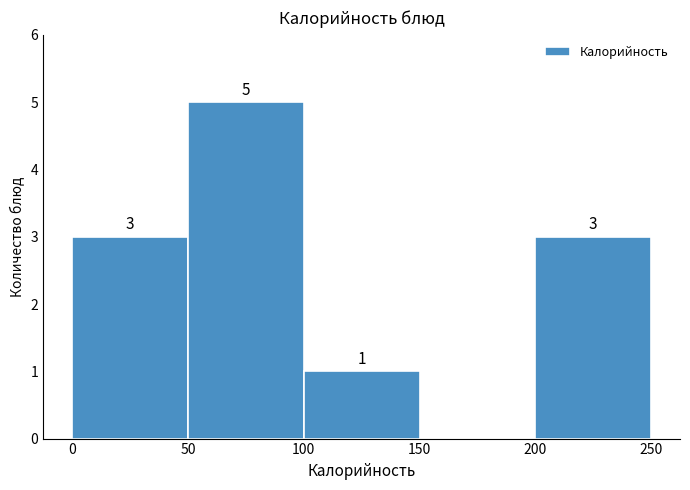

Which range on the x-axis has the tallest bar?

50 to 100